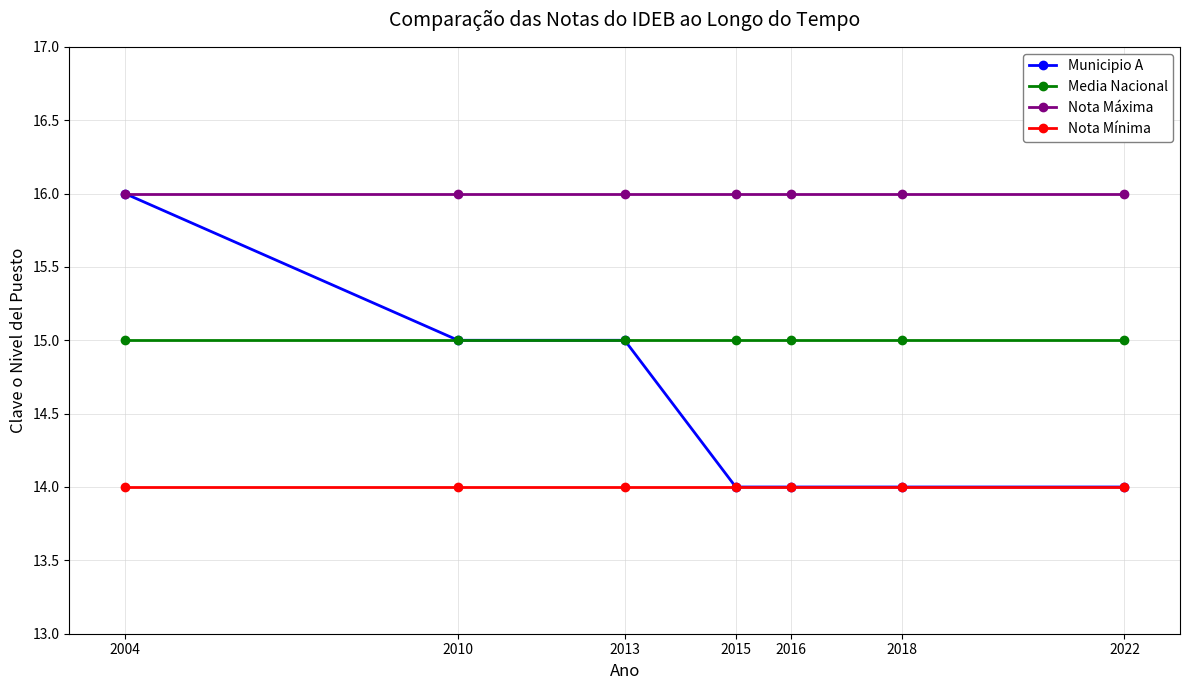

The value of Nota Máxima at 2022 is 24. True or false?

False